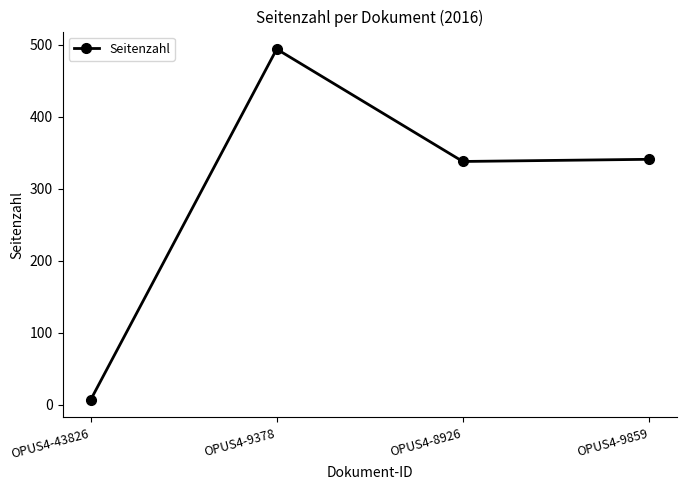

Reading right to left, list all the values displayed in this chart.

341	338	494	7